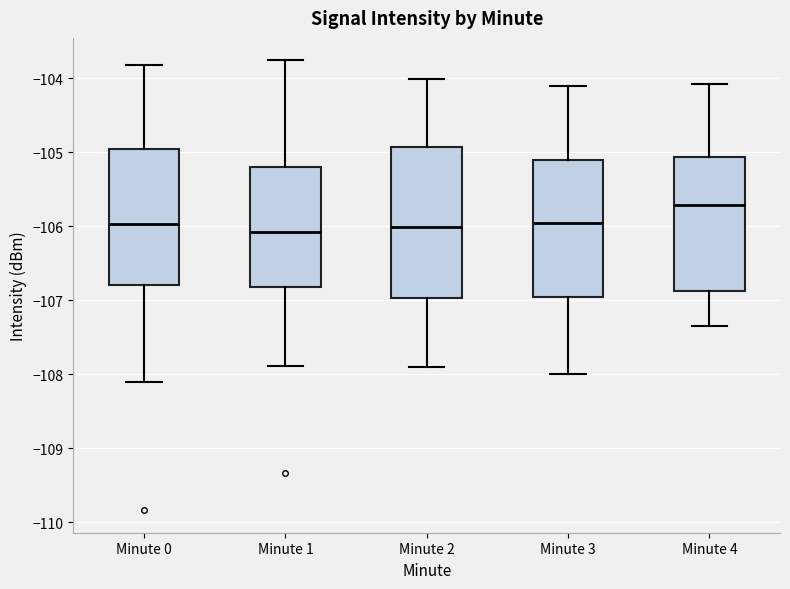

Which box's median line is the highest?

Minute 4